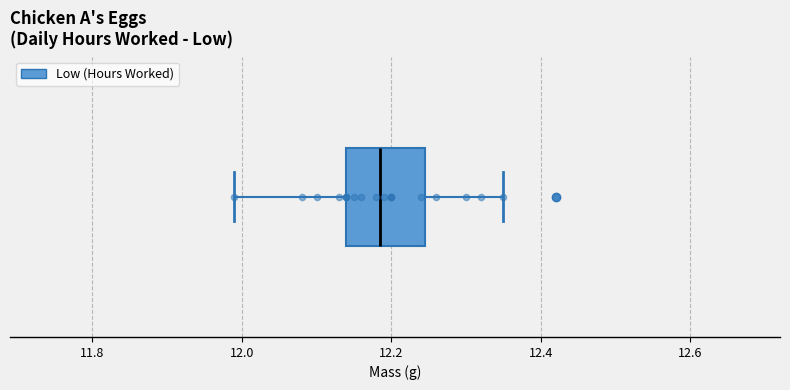

Read this box plot against the x-axis: the position of the median line, the range covered by the box, and the ends of both whiskers. The values are not printed on the chart, so give them approximately, as read against the axis.

median 12.18, box 12.14 to 12.24, whiskers 12.00 to 12.36